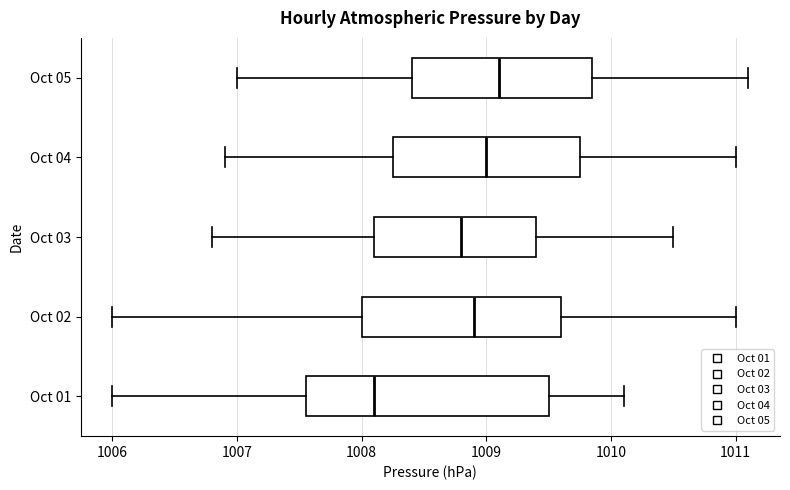

Where does the median line of the box for Oct 02 sit on the x-axis? The values are not printed on the chart, so give them approximately, as read against the axis.

1008.9